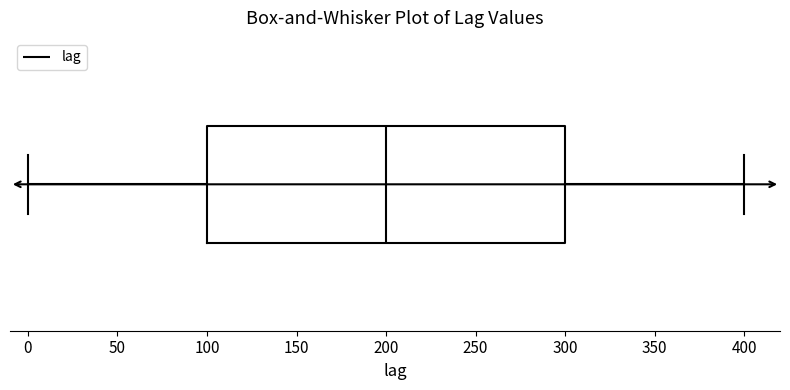

Transcribe this box plot: give where the median line is, the range the box spans, and where the two whiskers end, as read against the x-axis. The values are not printed on the chart, so give them approximately, as read against the axis.

median 200, box 100 to 300, whiskers 0 to 400